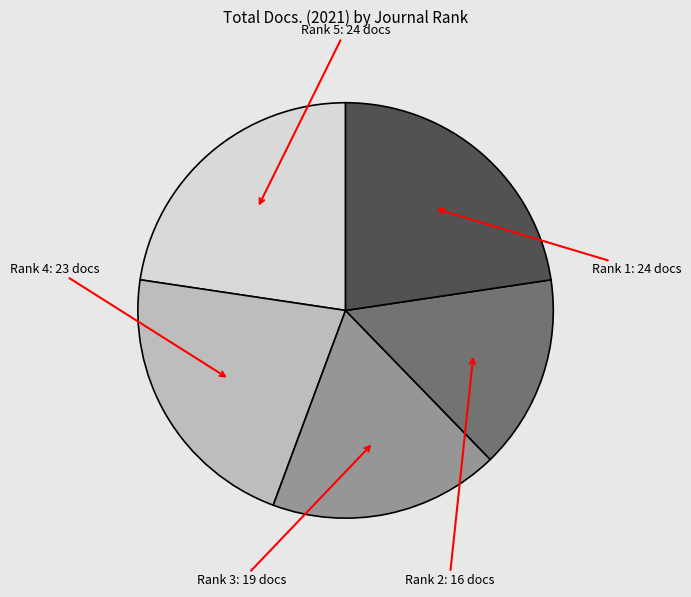

Does any single category account for the majority?

No